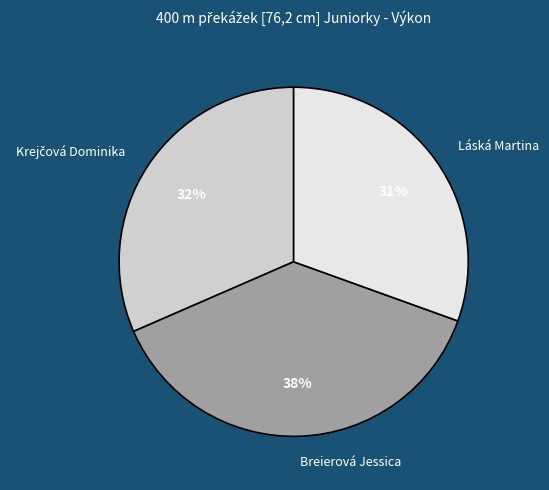

True or false: Breierová Jessica accounts for 46% of the total.

False